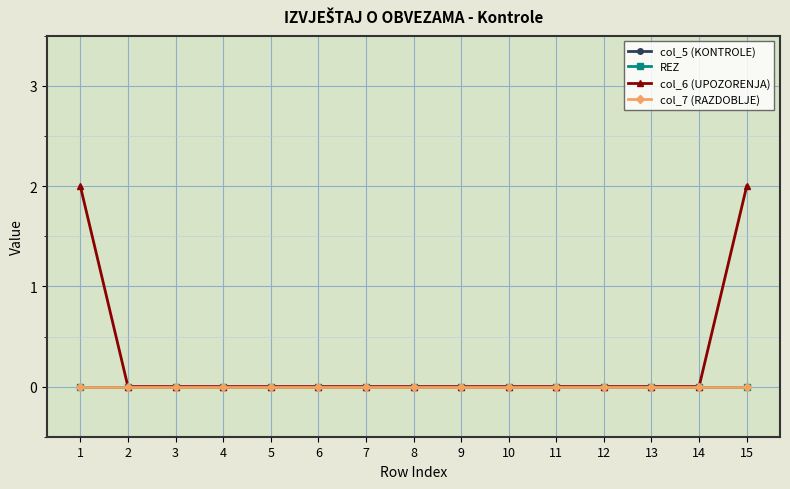

How many lines are shown in the chart?

4